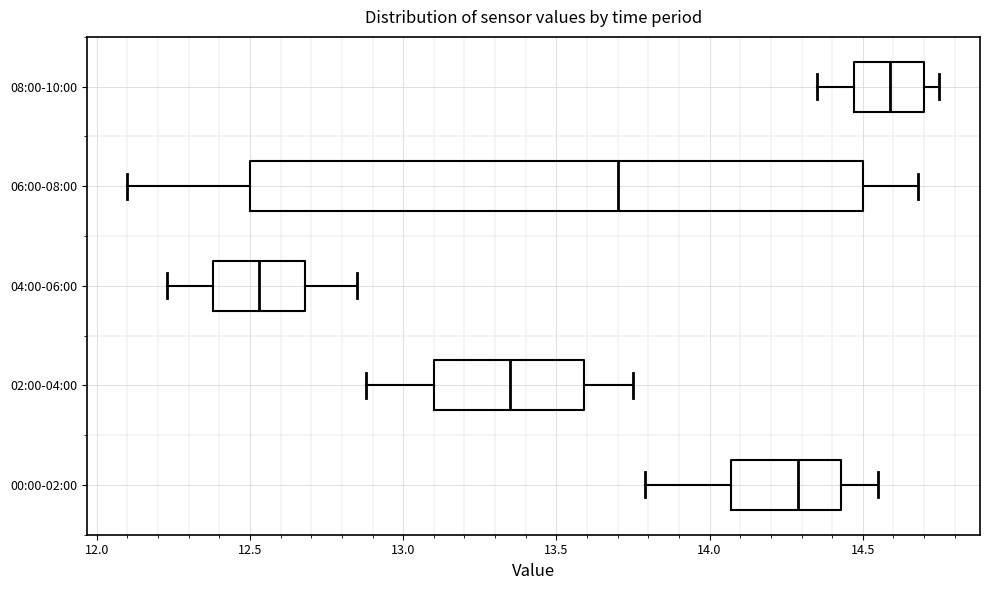

Which box's median line is the furthest to the left?

04:00-06:00